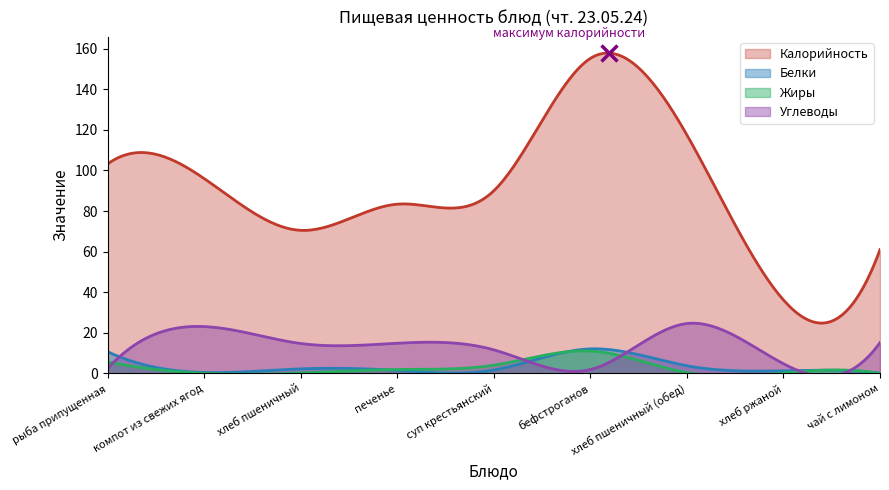

True or false: Углеводы and Калорийность cross at least once.

False